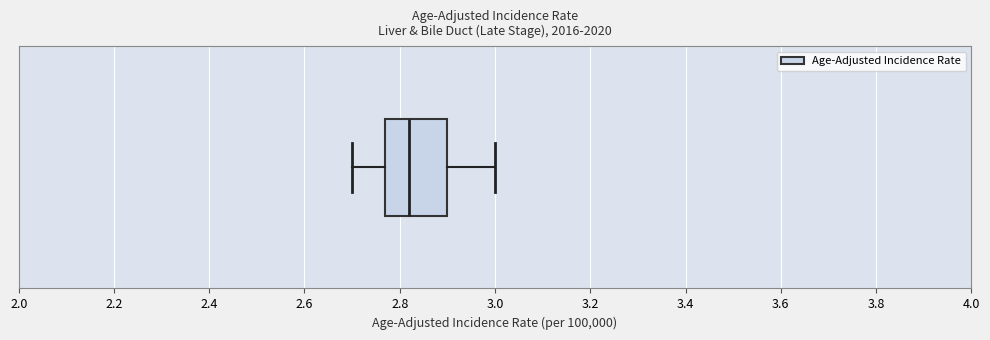

Where does the right whisker of the box end on the x-axis? The values are not printed on the chart, so give them approximately, as read against the axis.

3.00